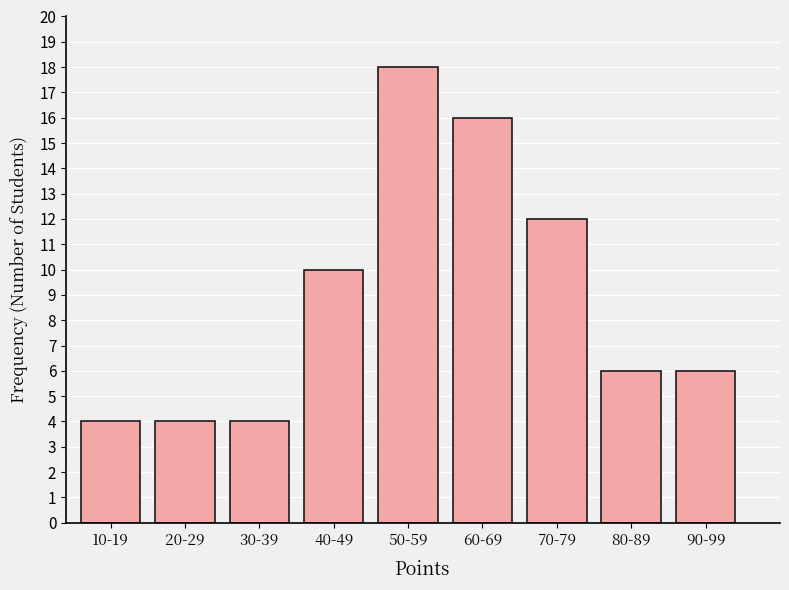

Reading left to right, list all the values displayed in this chart.

10-19=4	20-29=4	30-39=4	40-49=10	50-59=18	60-69=16	70-79=12	80-89=6	90-99=6